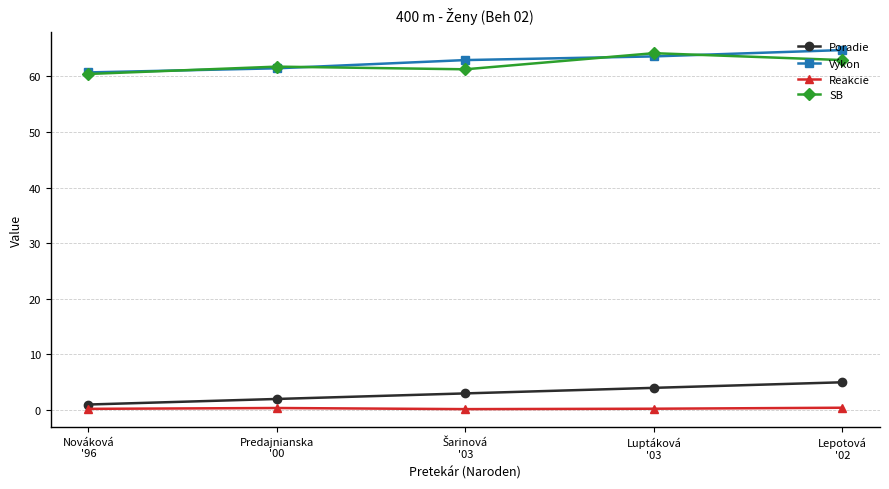

What is the maximum value shown in the chart?

64.8